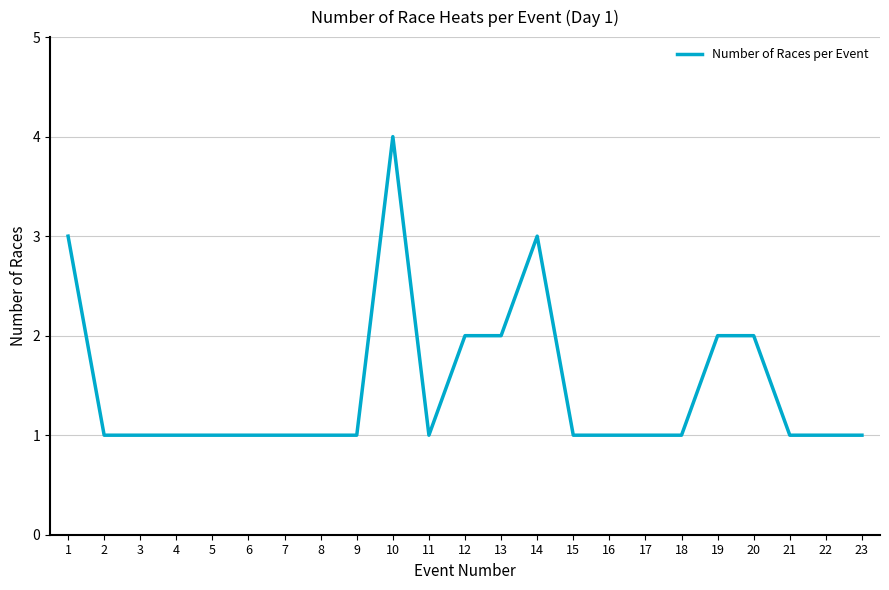

What is the ratio of the value at 23 to the value at 4?

1.0